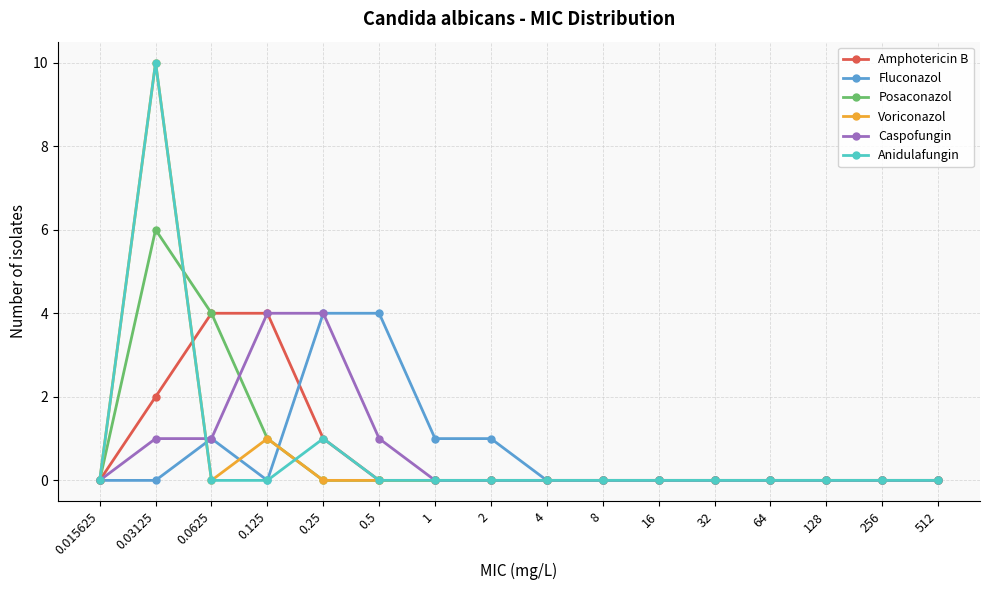

What is the label of the 5th point from the right?

32